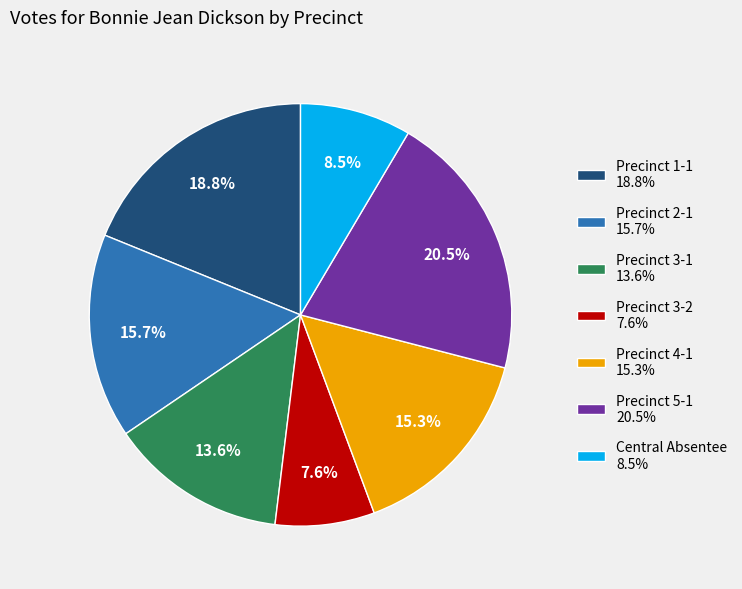

True or false: Precinct 3-1 accounts for 14% of the total.

True